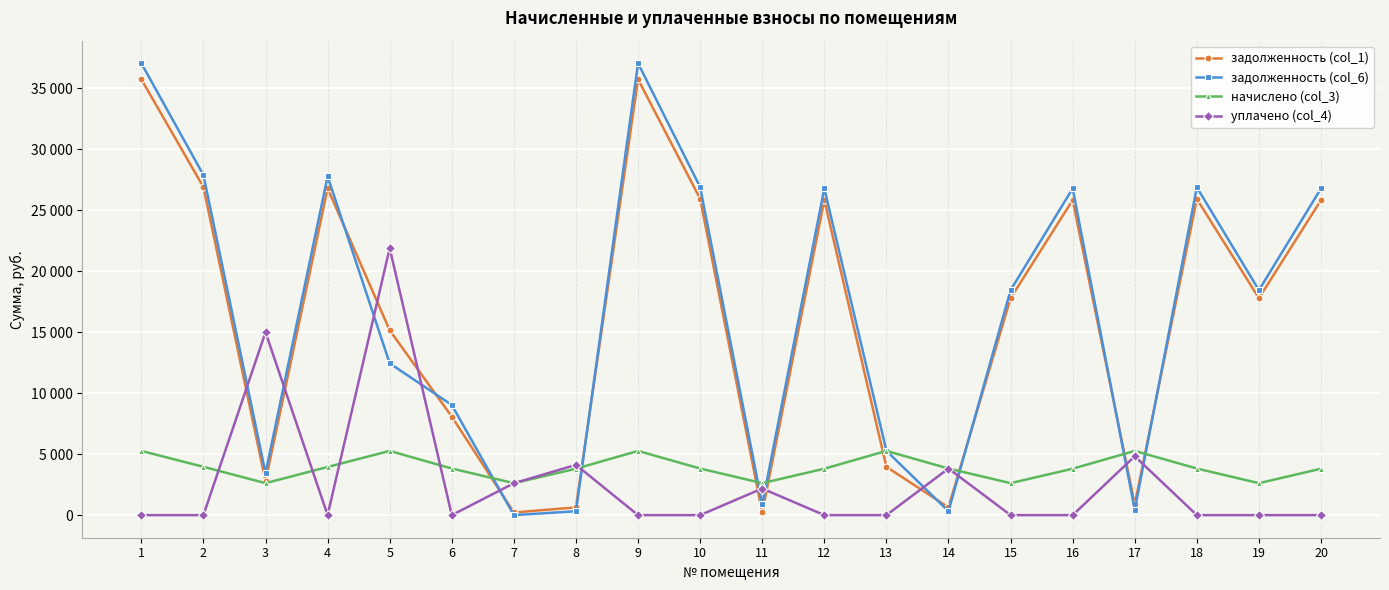

How many interior local peaks does the начислено (col_3) series have?

4